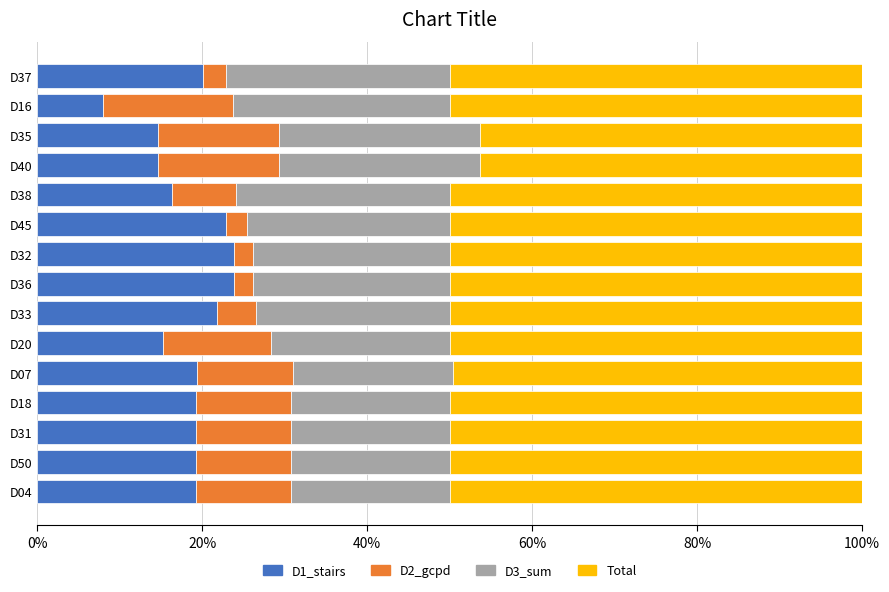

What is the highest value of the D1_stairs series?

23.8